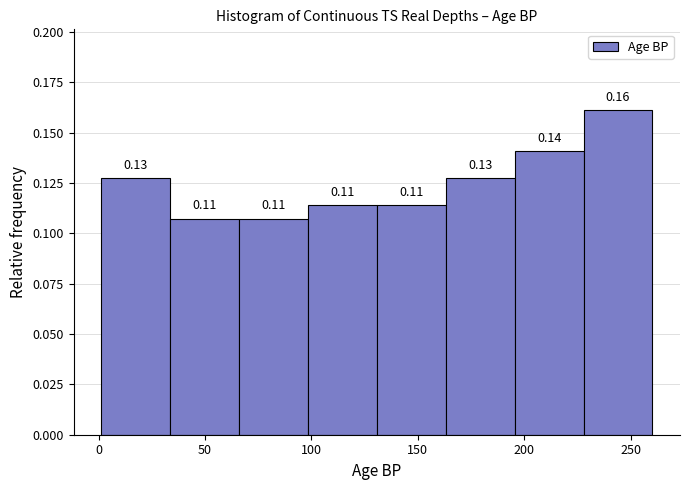

Over which range of the x-axis is the bar tallest?

230 to 260